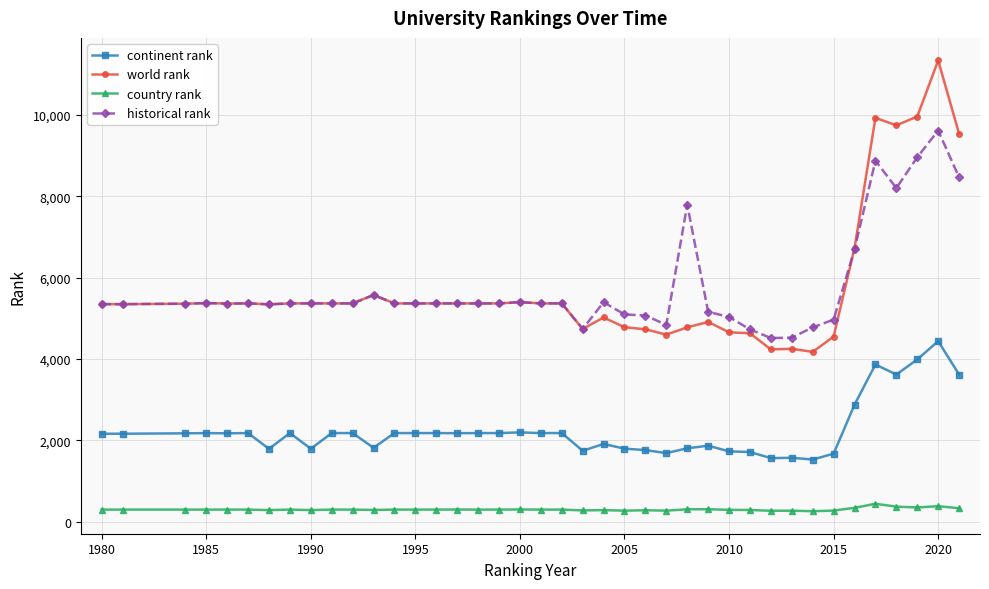

True or false: country rank has more than 1 interior local peaks.

True